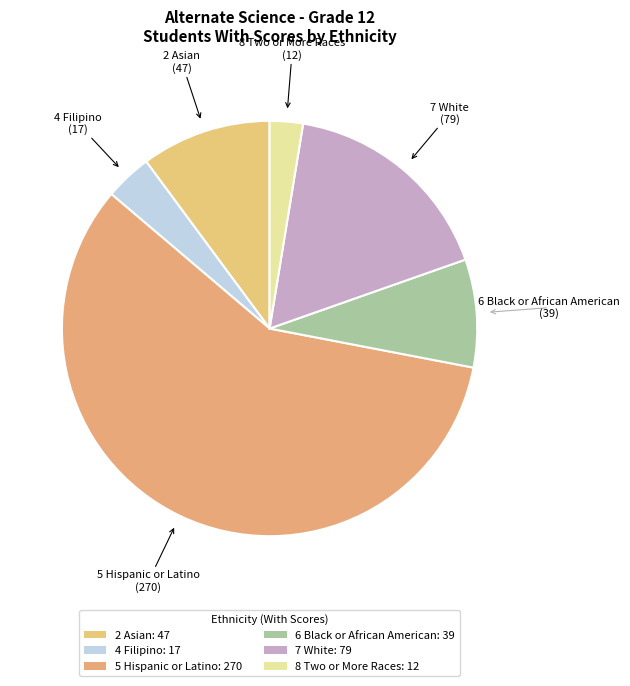

How many segments does this pie chart have?

6